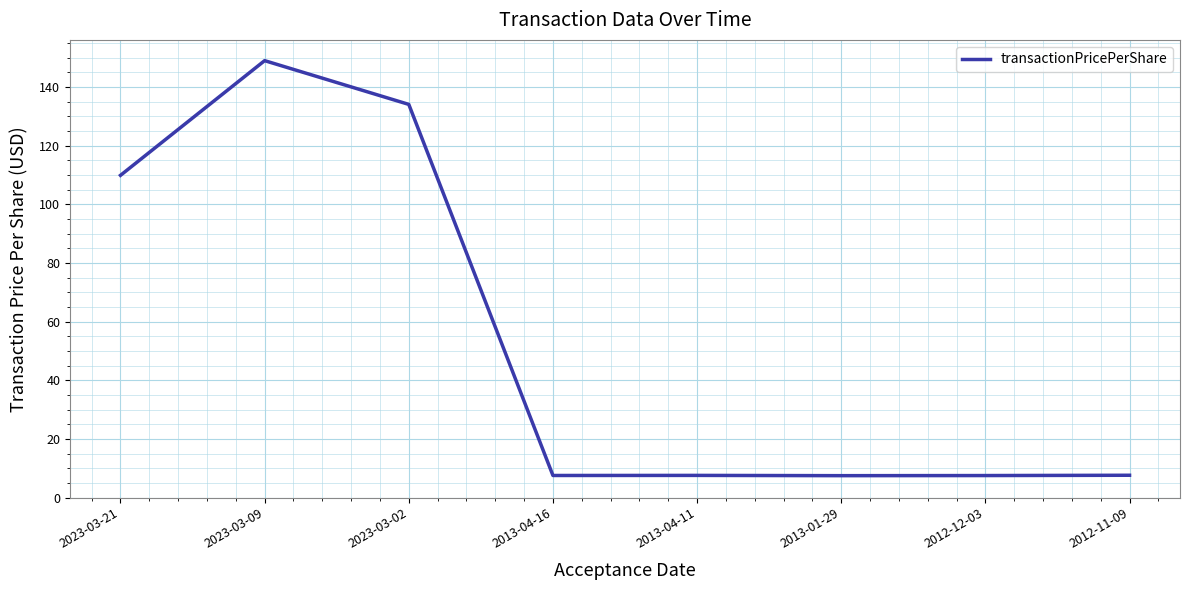

What is the smallest value displayed?

7.5